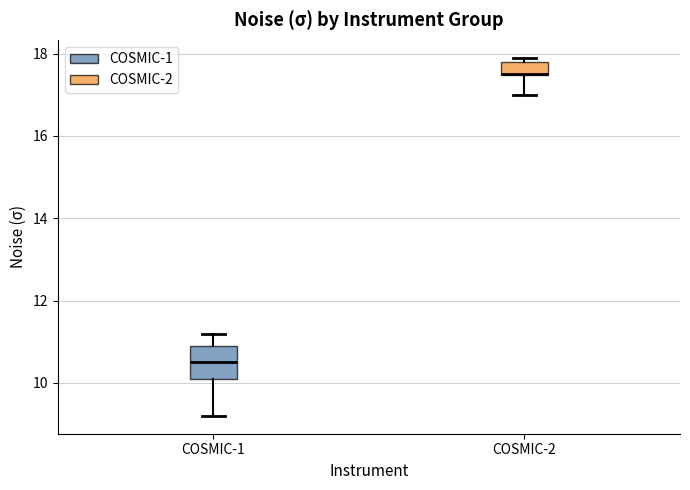

Where does the upper whisker of the box for COSMIC-1 end on the y-axis? The values are not printed on the chart, so give them approximately, as read against the axis.

11.2